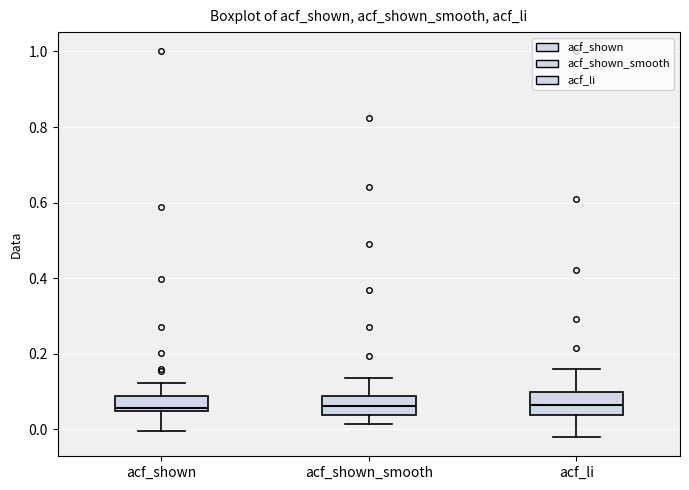

Reading left to right, transcribe this box plot: for each box, give where its median line is, the range the box spans, and where its two whiskers end, as read against the y-axis. The values are not printed on the chart, so give them approximately, as read against the axis.

acf_shown: median 0.06, box 0.04 to 0.08, whiskers 0.00 to 0.12
acf_shown_smooth: median 0.06, box 0.04 to 0.08, whiskers 0.02 to 0.14
acf_li: median 0.06, box 0.04 to 0.10, whiskers -0.02 to 0.16